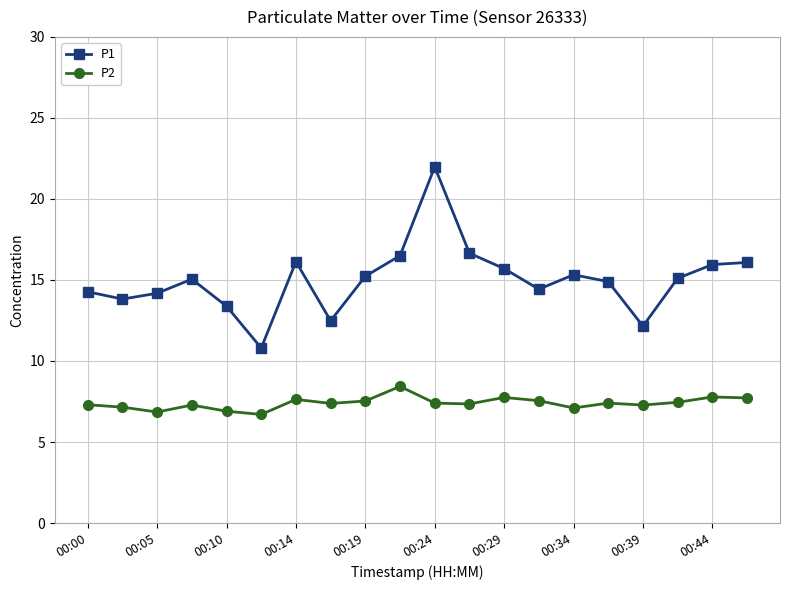

List the series in order of their overall mean, lowest first.

P2, P1